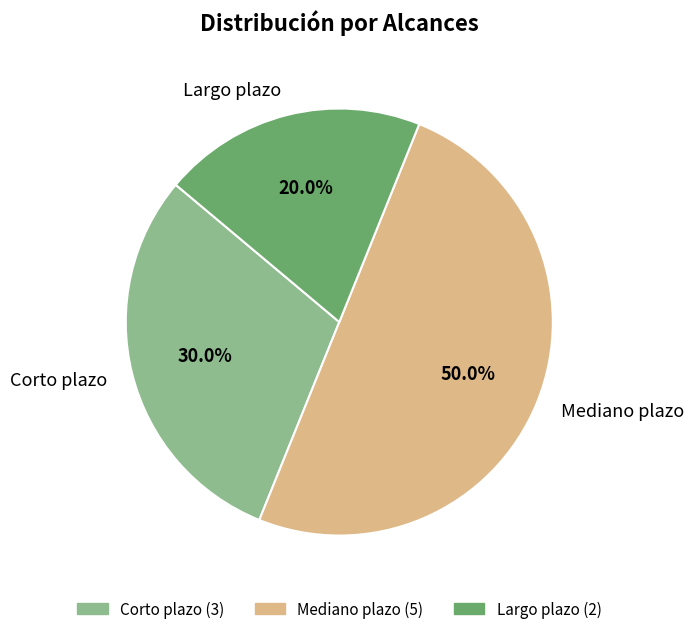

To the nearest percent, what portion does Corto plazo represent?

30%